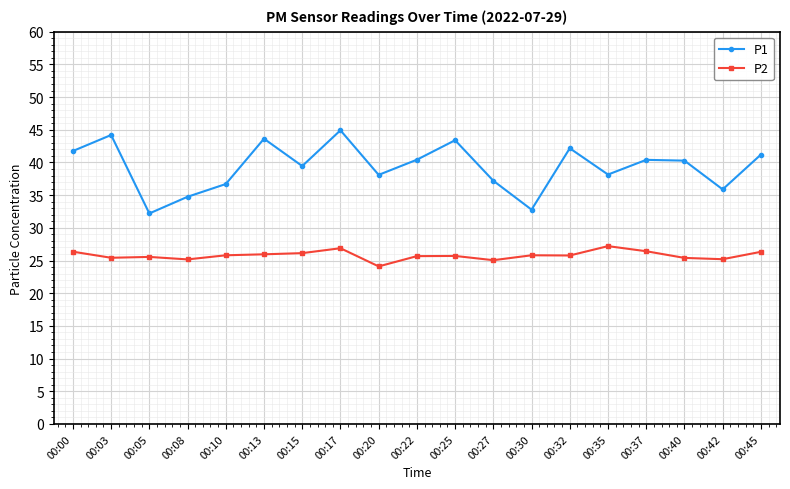

What is the sum of all P1 values?

747.6